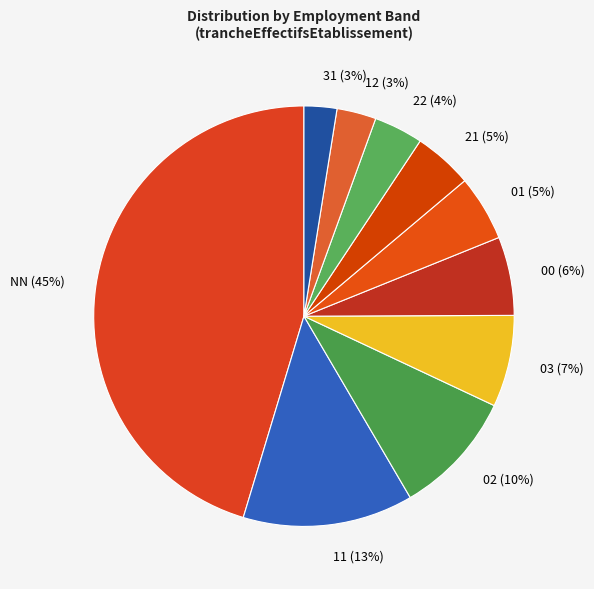

To the nearest percent, what is the average slice percentage?

10%